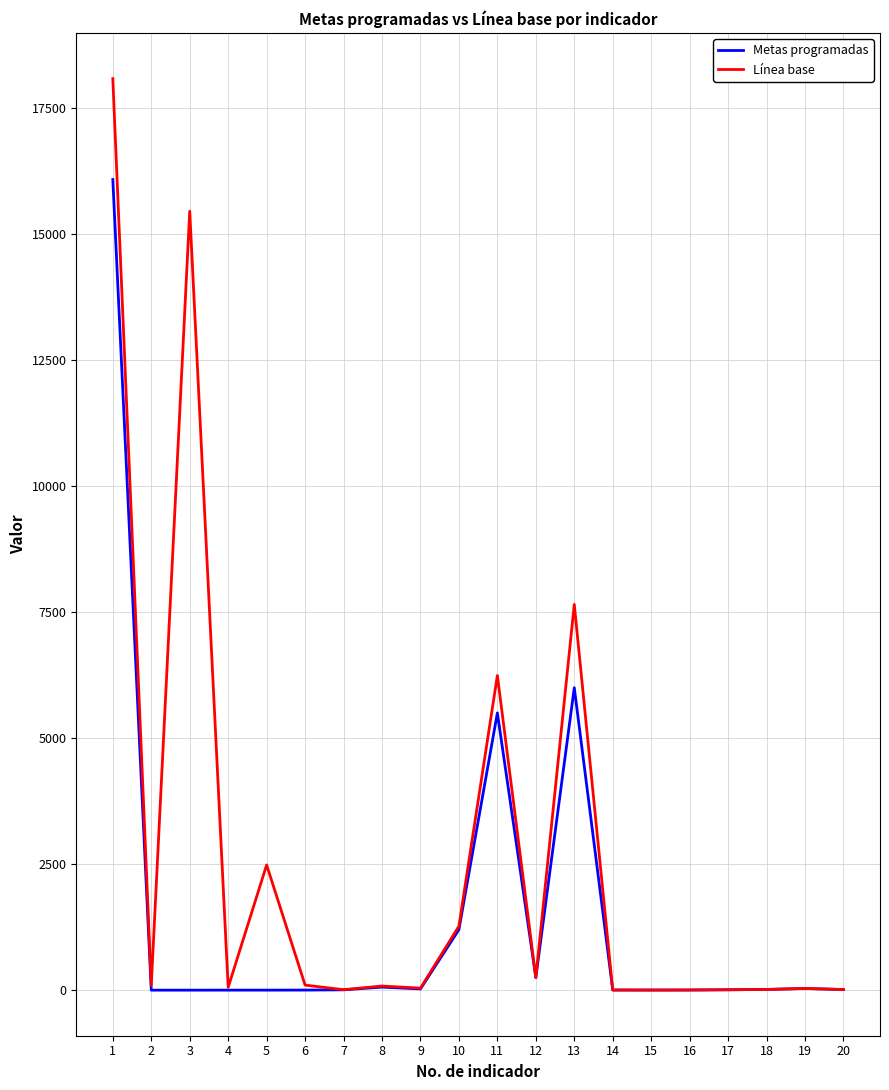

Is it true that Metas programadas equals 250.0 at 12?

True